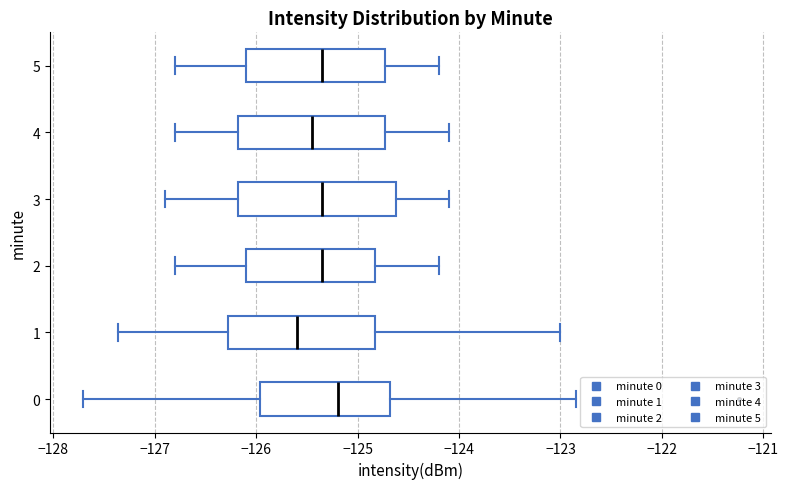

Reading bottom to top, read every box against the x-axis: the position of its median line, the range the box covers, and the ends of its whiskers. The values are not printed on the chart, so give them approximately, as read against the axis.

0: median -125.2, box -126.0 to -124.7, whiskers -127.7 to -122.8
1: median -125.6, box -126.3 to -124.8, whiskers -127.4 to -123.0
2: median -125.3, box -126.1 to -124.8, whiskers -126.8 to -124.2
3: median -125.3, box -126.2 to -124.6, whiskers -126.9 to -124.1
4: median -125.4, box -126.2 to -124.7, whiskers -126.8 to -124.1
5: median -125.3, box -126.1 to -124.7, whiskers -126.8 to -124.2